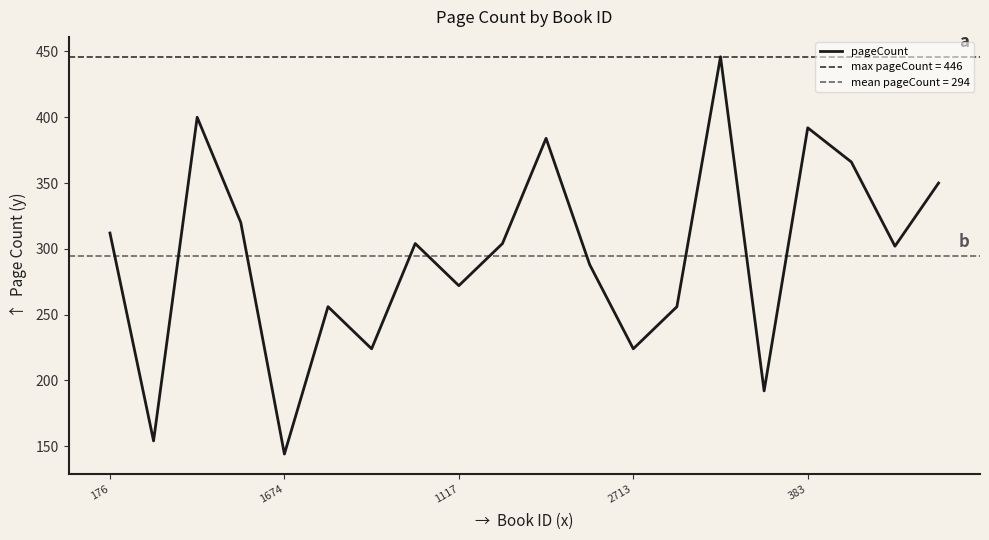

Which category has the lowest value in the pageCount series?

1674